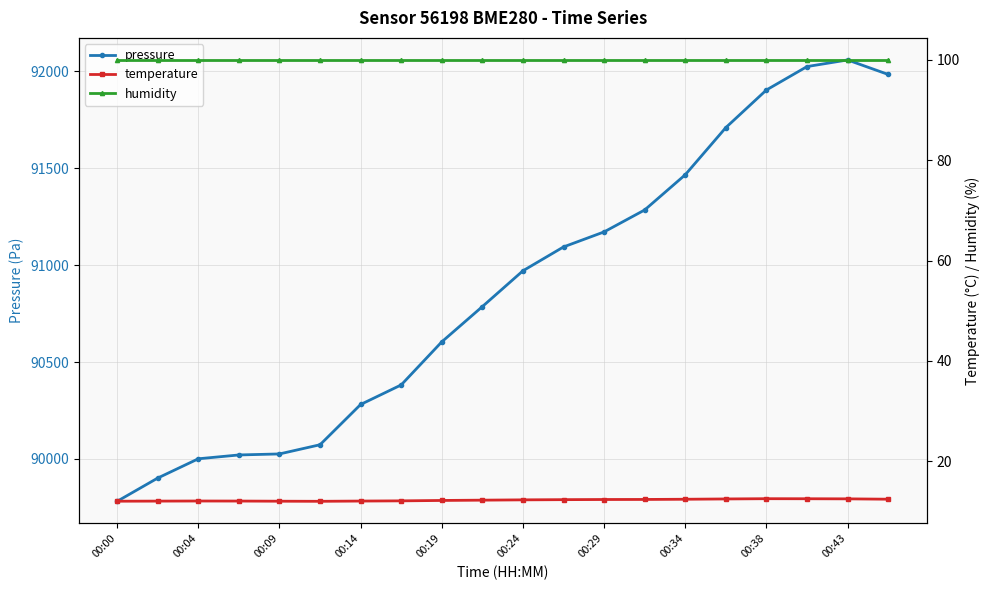

Is it true that humidity equals 39.4 at 17?

False